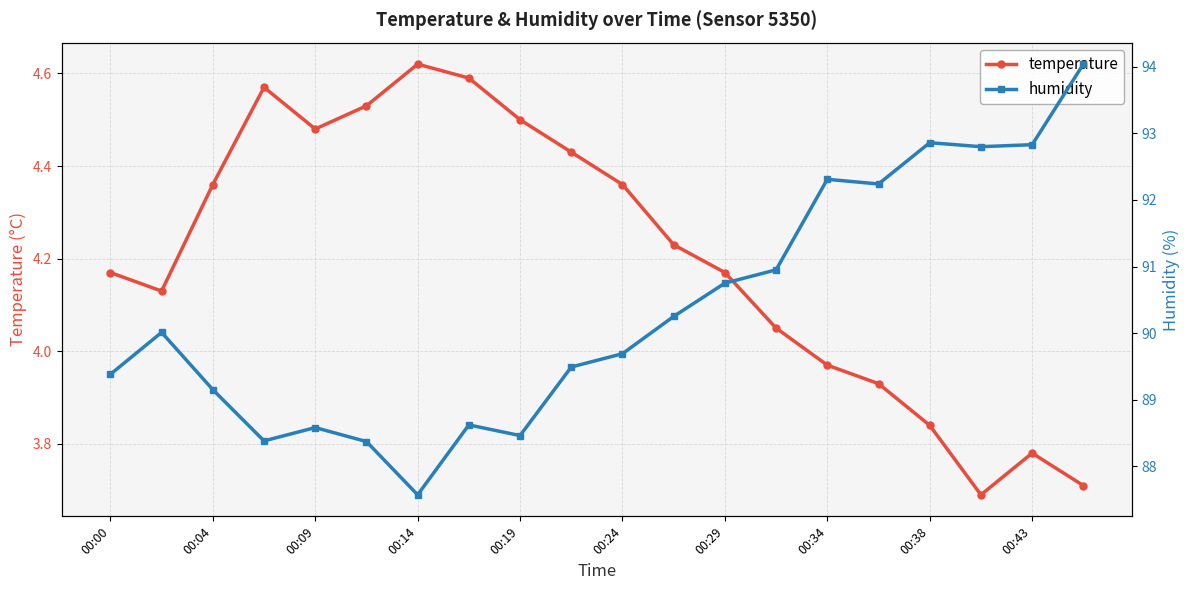

Rank the series by their maximum value, from highest to lowest.

humidity, temperature